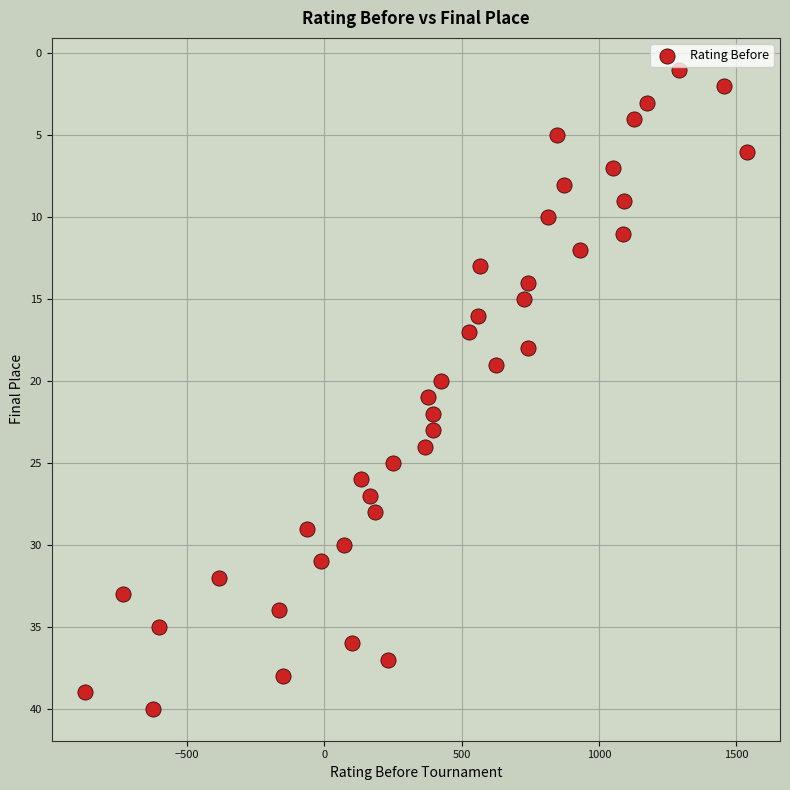

What is the range of Y values (max minus min)?

39